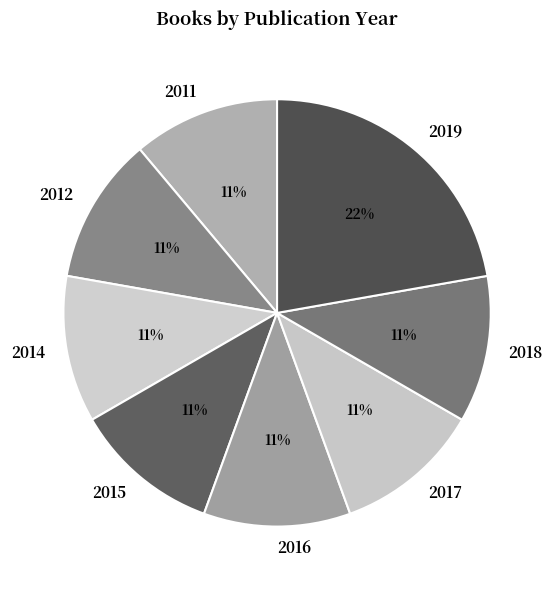

Between 2019 and 2011, which is larger?

2019